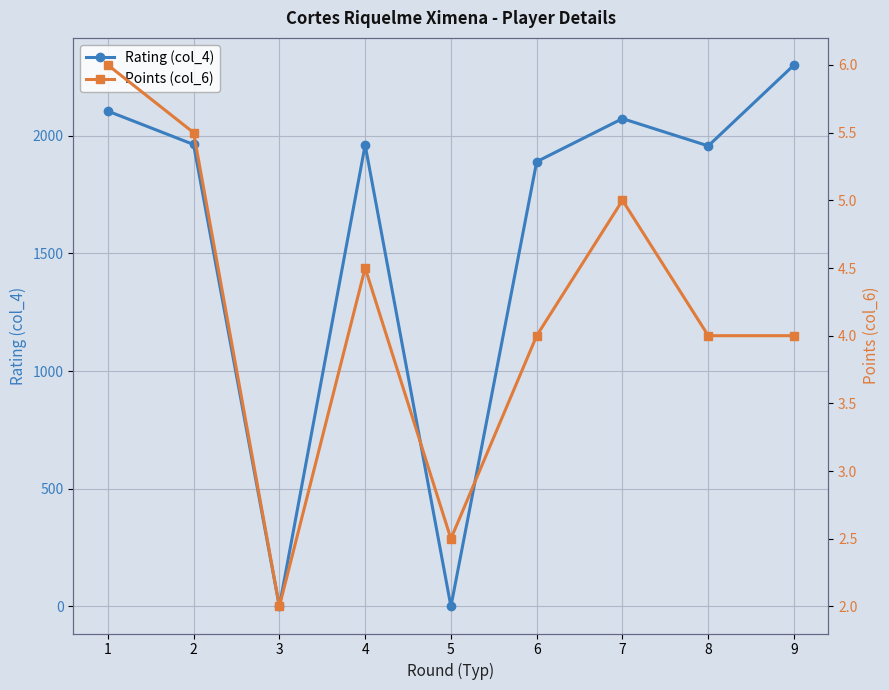

Rank the series by their maximum value, from highest to lowest.

Rating (col_4), Points (col_6)